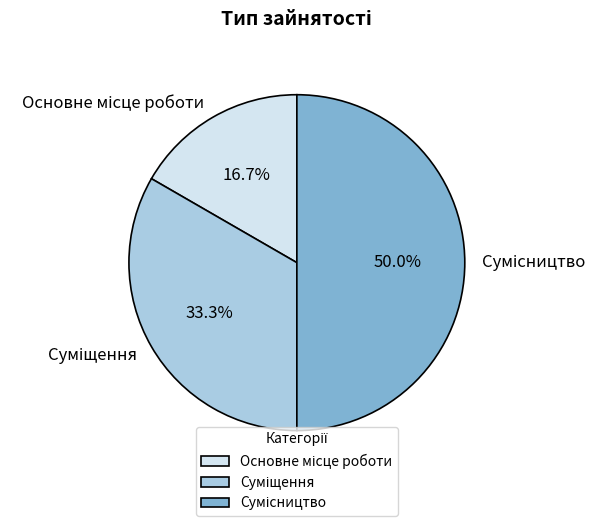

What percentage is the Сумісництво slice, to the nearest percent?

50%